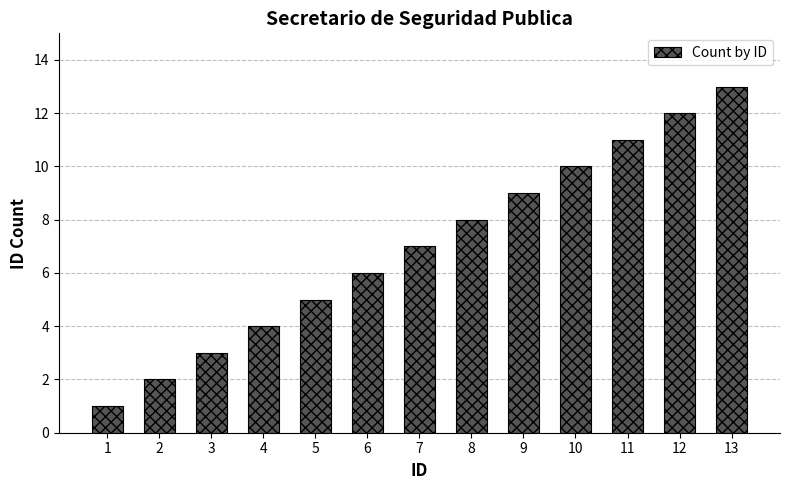

Reading right to left, list all the values displayed in this chart.

13=13	12=12	11=11	10=10	9=9	8=8	7=7	6=6	5=5	4=4	3=3	2=2	1=1